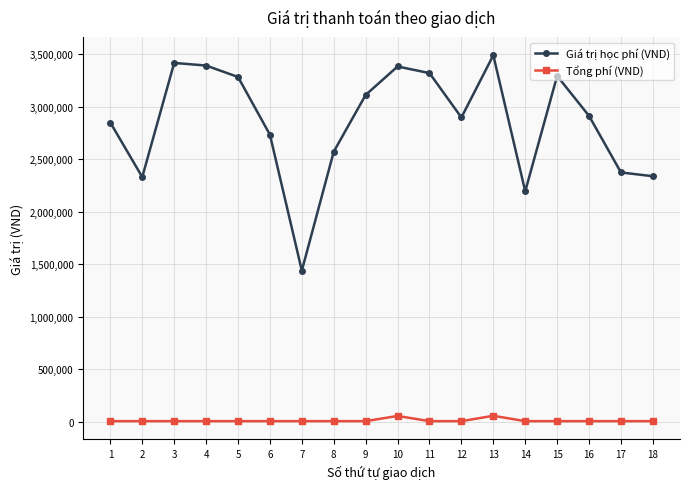

What is the average value of the Giá trị học phí (VND) series?

2852111